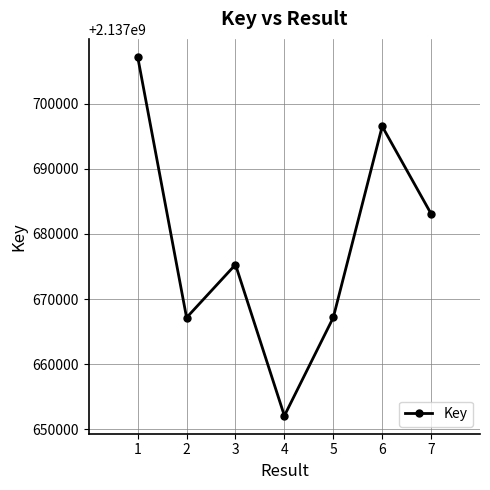

Is it true that the value at 7 is 540099588?

False